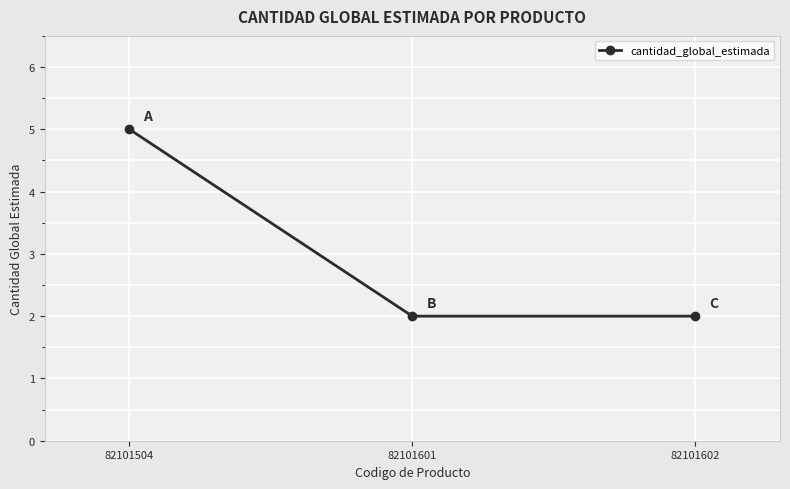

Reading left to right, what are all the values shown in this chart?

5	2	2